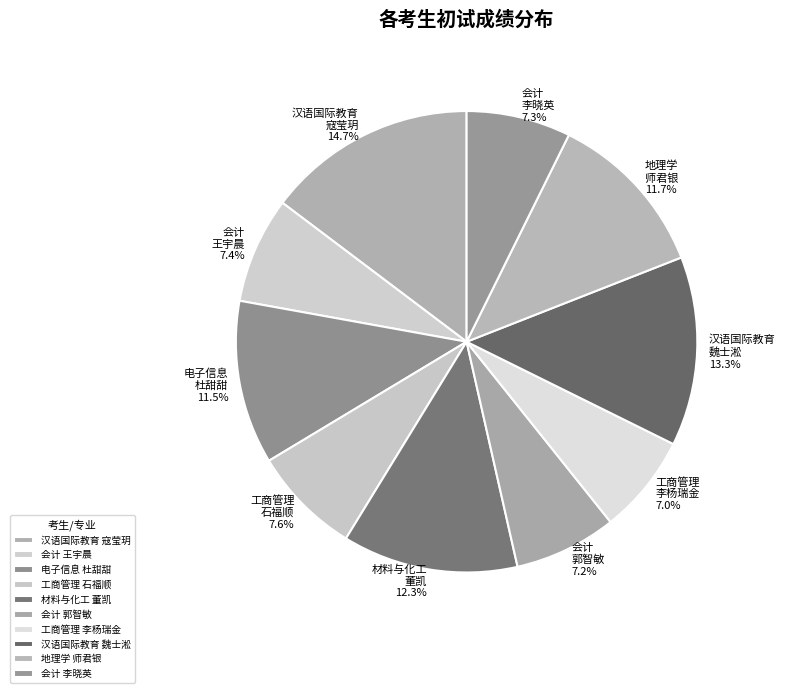

Is there a majority slice in this chart?

No